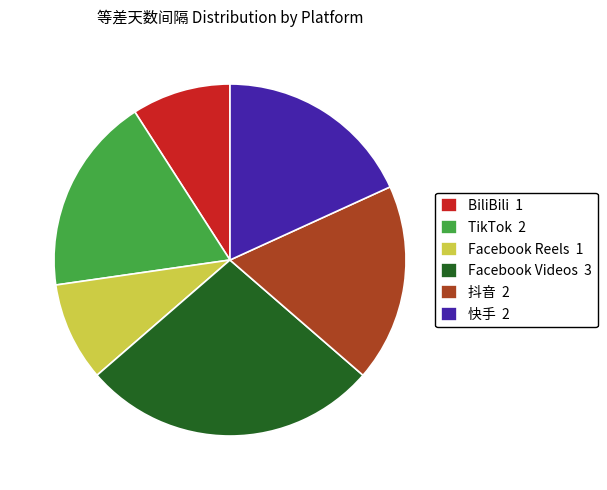

Which slice is the largest?

Facebook Videos 3